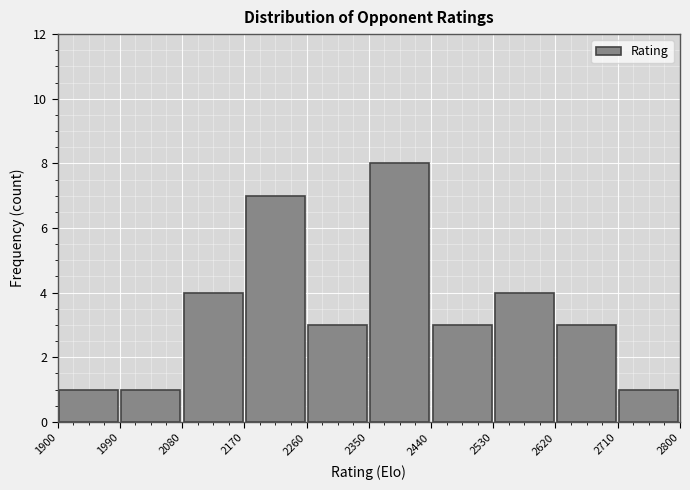

How tall is the bar that spans 1990 to 2080 on the x-axis? The values are not printed on the chart, so give them approximately, as read against the axis.

1